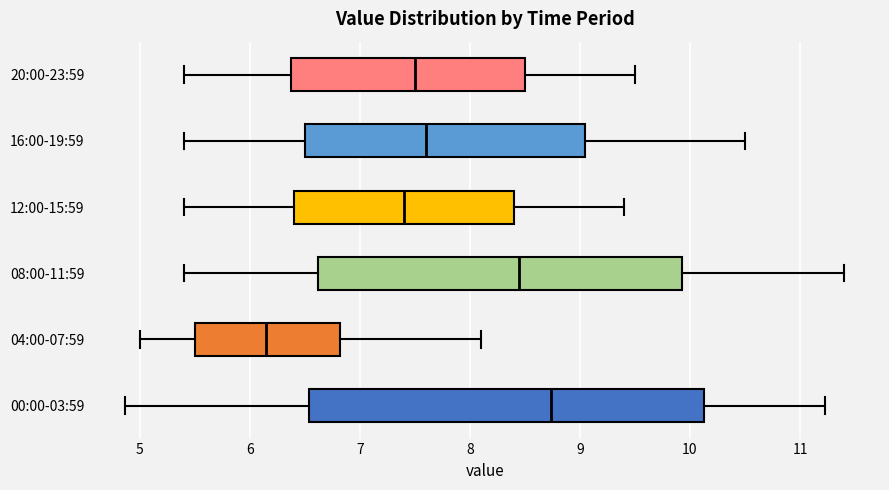

Reading bottom to top, transcribe this box plot: for each box, give where its median line is, the range the box spans, and where its two whiskers end, as read against the x-axis. The values are not printed on the chart, so give them approximately, as read against the axis.

00:00-03:59: median 8.7, box 6.5 to 10.1, whiskers 4.9 to 11.2
04:00-07:59: median 6.2, box 5.5 to 6.8, whiskers 5.0 to 8.1
08:00-11:59: median 8.5, box 6.6 to 9.9, whiskers 5.4 to 11.4
12:00-15:59: median 7.4, box 6.4 to 8.4, whiskers 5.4 to 9.4
16:00-19:59: median 7.6, box 6.5 to 9.1, whiskers 5.4 to 10.5
20:00-23:59: median 7.5, box 6.4 to 8.5, whiskers 5.4 to 9.5